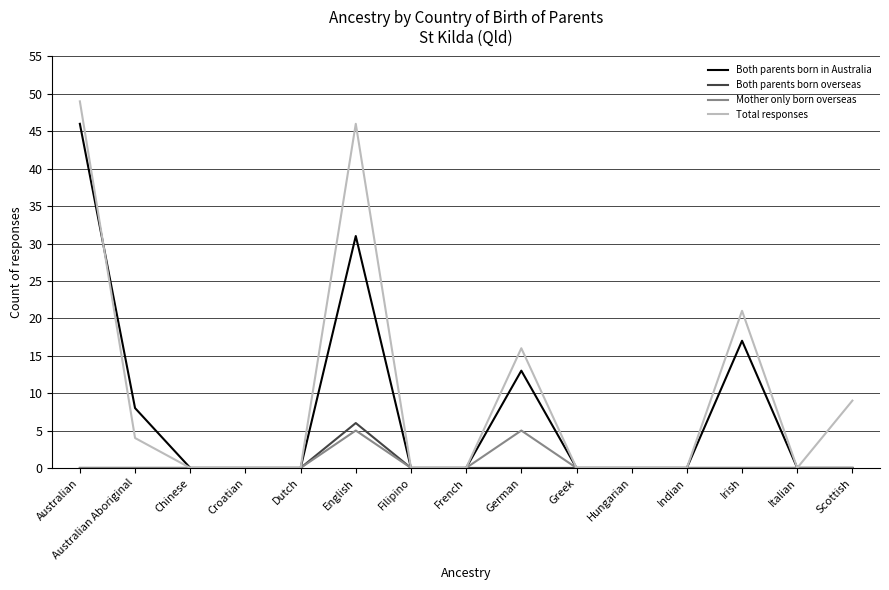

Reading right to left, list all the values displayed in this chart.

Both parents born in Australia: 0	0	17	0	0	0	13	0	0	31	0	0	0	8	46
Both parents born overseas: 0	0	0	0	0	0	0	0	0	6	0	0	0	0	0
Mother only born overseas: 0	0	0	0	0	0	5	0	0	5	0	0	0	0	0
Total responses: 9	0	21	0	0	0	16	0	0	46	0	0	0	4	49